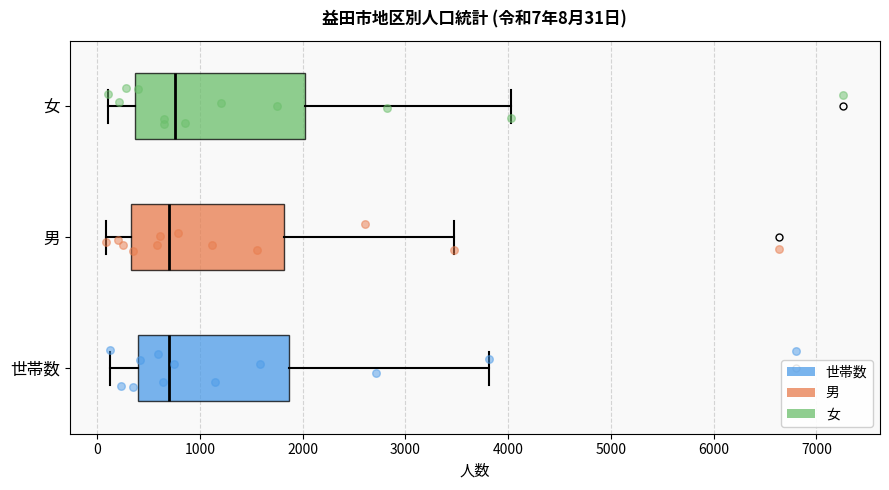

Which box is the widest, from its left edge to its right edge?

女